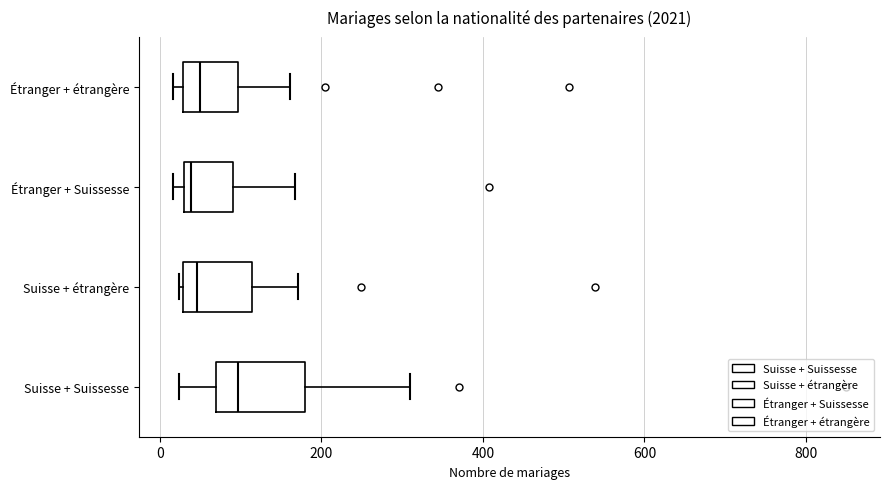

Where does the right whisker of the box for Étranger + étrangère end on the x-axis? The values are not printed on the chart, so give them approximately, as read against the axis.

160